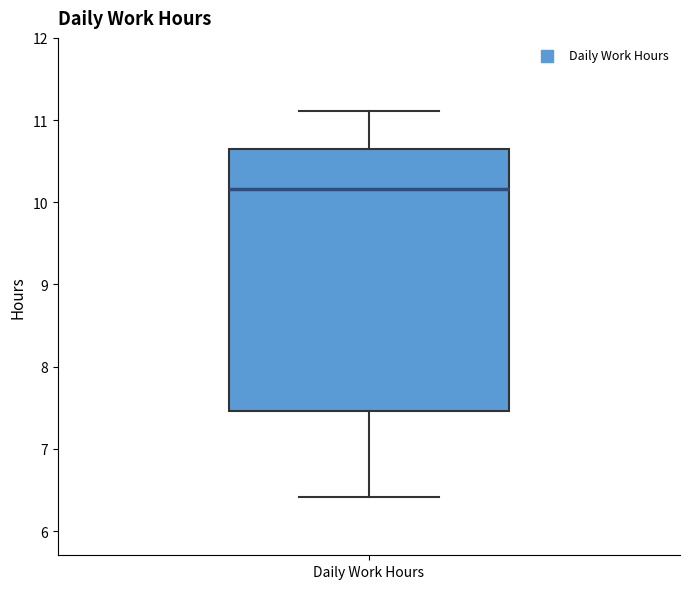

Where does the lower whisker of the box for Daily Work Hours end on the y-axis? The values are not printed on the chart, so give them approximately, as read against the axis.

6.4